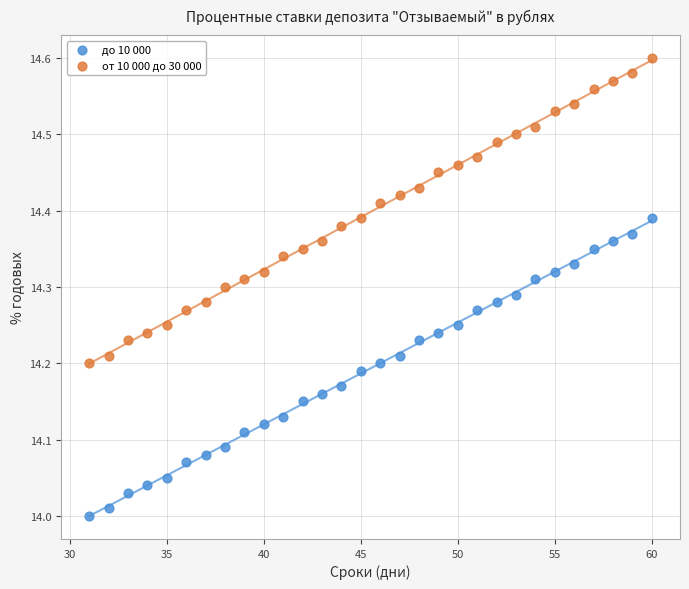

Across all data points, what is the range of Y values (max minus min)?

0.6